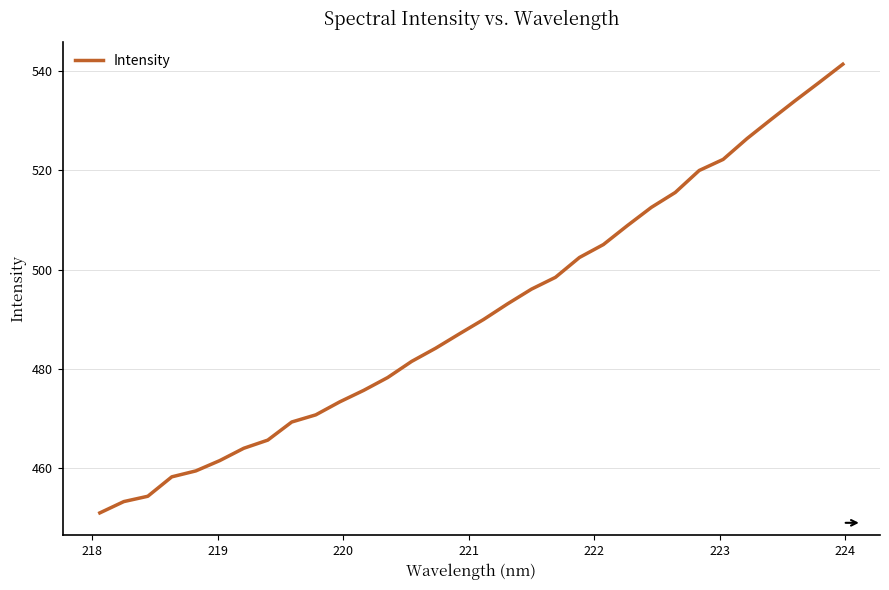

What is the difference between the maximum and minimum values?

90.4